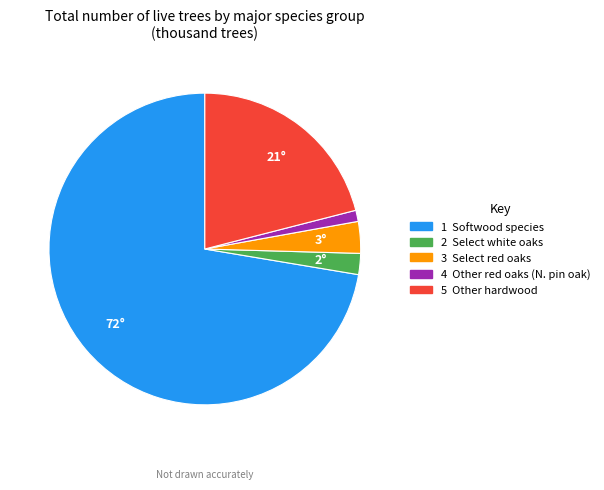

Is there a majority slice in this chart?

Yes